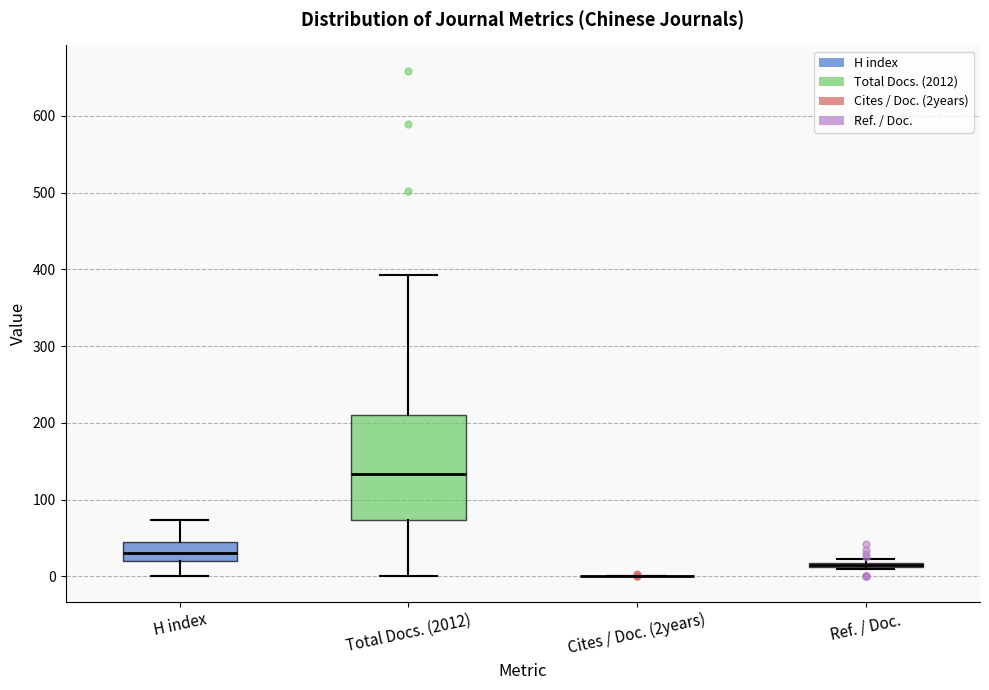

Comparing the boxes themselves (not the whiskers), which one is the tallest?

Total Docs. (2012)